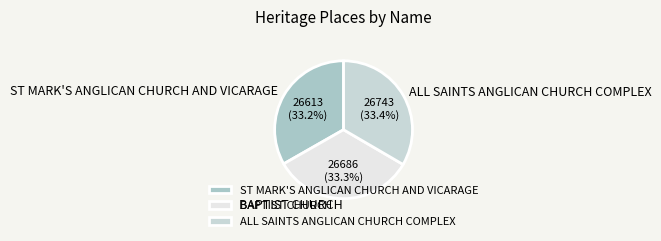

Is it true that BAPTIST CHURCH is 46% of the pie?

False